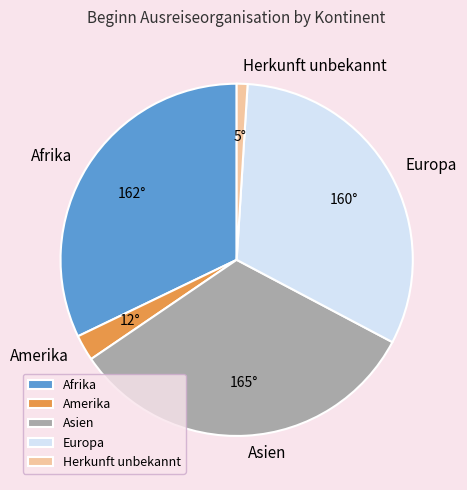

Which has a higher value, Europa or Asien?

Asien